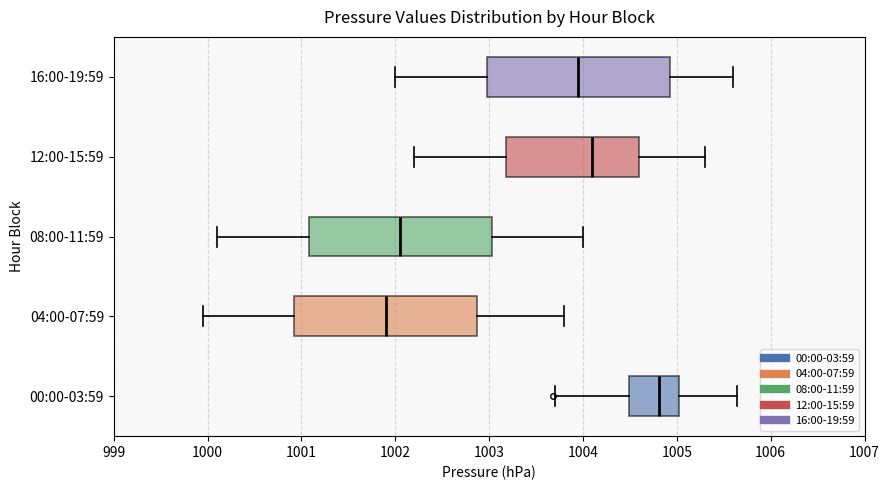

Reading bottom to top, read every box against the x-axis: the position of its median line, the range the box covers, and the ends of its whiskers. The values are not printed on the chart, so give them approximately, as read against the axis.

00:00-03:59: median 1004.8, box 1004.5 to 1005.0, whiskers 1003.7 to 1005.6
04:00-07:59: median 1001.9, box 1000.9 to 1002.9, whiskers 1000.0 to 1003.8
08:00-11:59: median 1002.1, box 1001.1 to 1003.0, whiskers 1000.1 to 1004.0
12:00-15:59: median 1004.1, box 1003.2 to 1004.6, whiskers 1002.2 to 1005.3
16:00-19:59: median 1004.0, box 1003.0 to 1004.9, whiskers 1002.0 to 1005.6